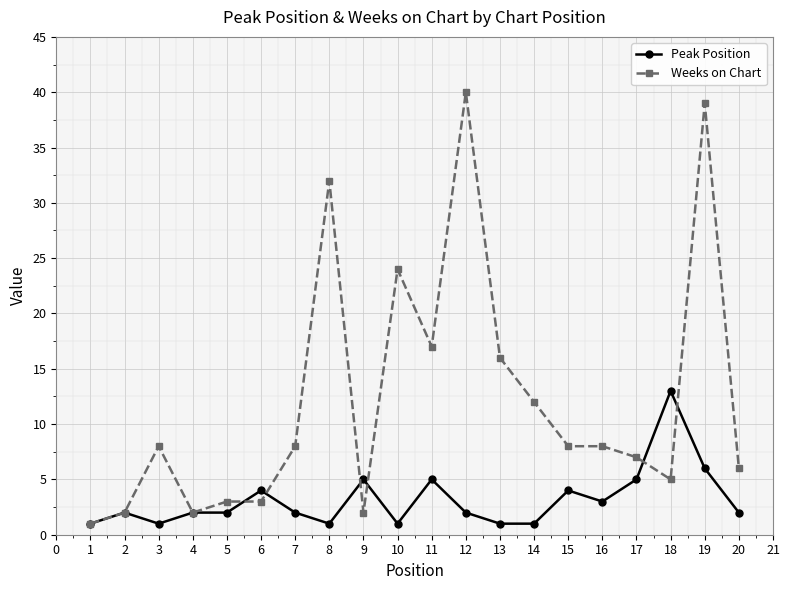

What is the maximum value shown in the chart?

40